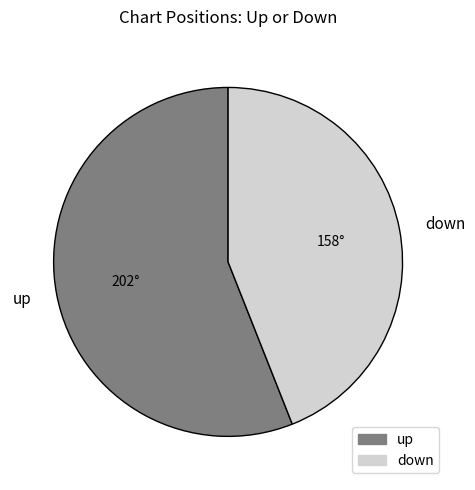

Does up represent more than half of the total?

Yes